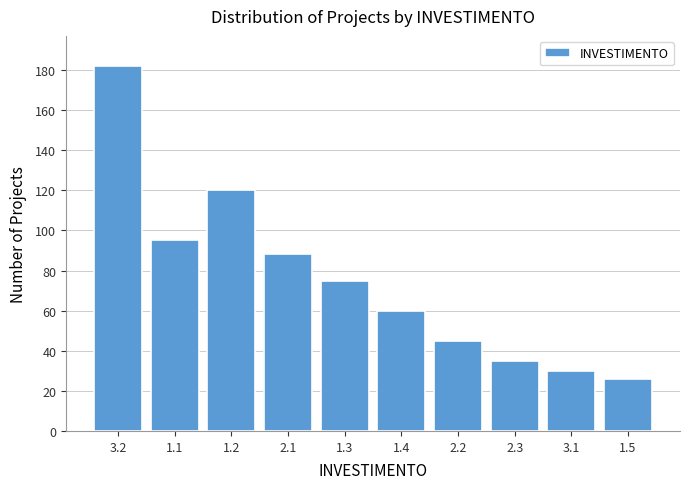

Reading right to left, transcribe all the data shown in this chart.

1.5=26	3.1=30	2.3=35	2.2=45	1.4=60	1.3=75	2.1=88	1.2=120	1.1=95	3.2=182